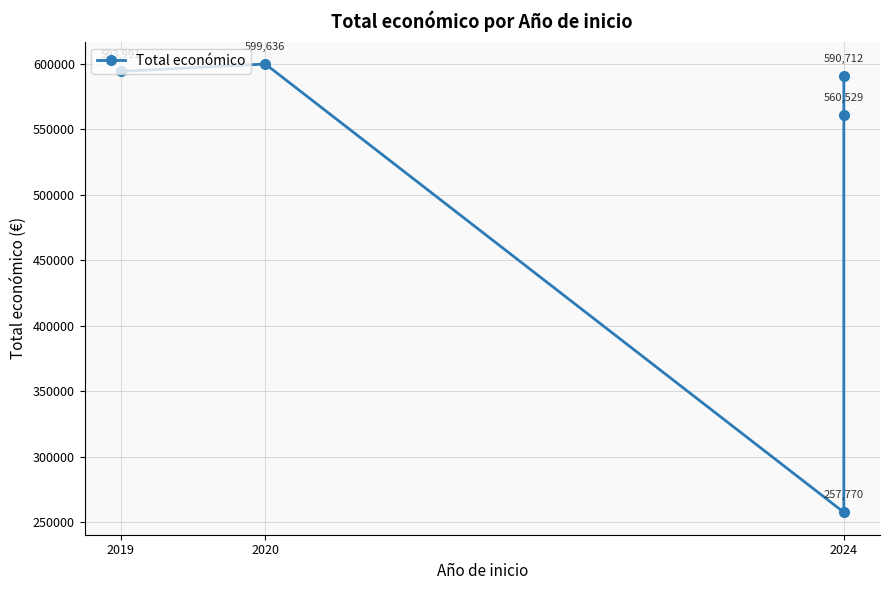

At which category does the chart reach its peak across all series?

2020